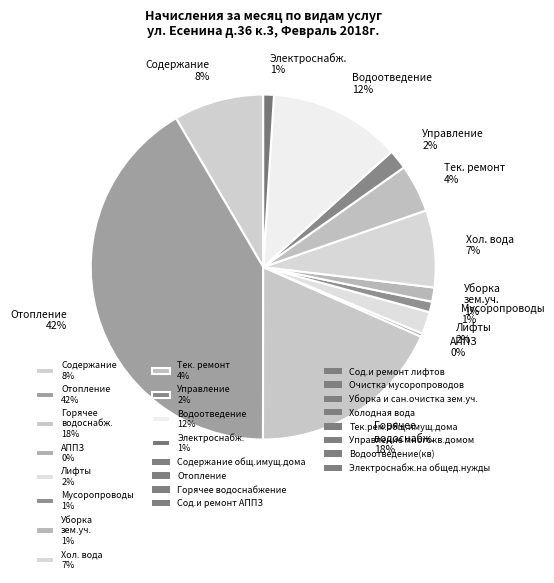

The Мусоропроводы 1% slice represents 1% of the pie. True or false?

True